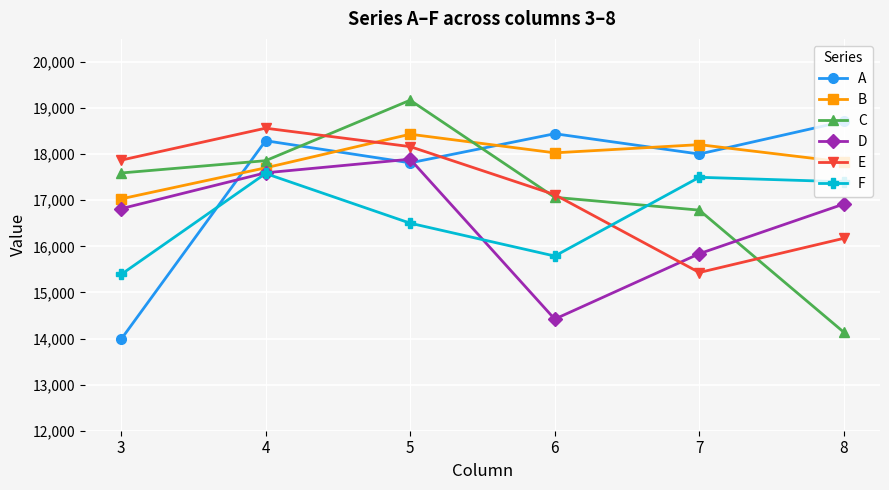

Reading left to right, list all the values displayed in this chart.

A: 3=13981	4=18291	5=17811	6=18443	7=18002	8=18710
B: 3=17029	4=17703	5=18432	6=18028	7=18206	8=17829
C: 3=17591	4=17858	5=19170	6=17063	7=16785	8=14136
D: 3=16816	4=17595	5=17890	6=14421	7=15840	8=16918
E: 3=17869	4=18563	5=18163	6=17121	7=15432	8=16174
F: 3=15389	4=17580	5=16502	6=15789	7=17498	8=17400